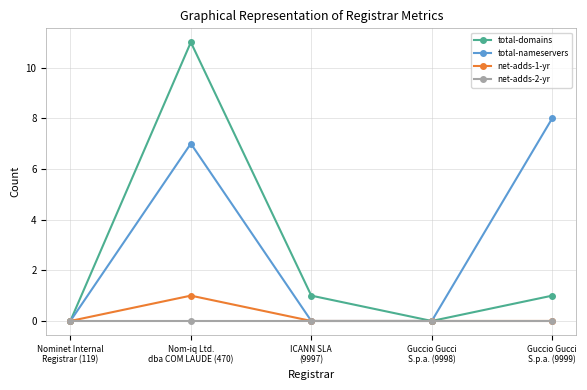

Is it true that total-domains equals 0 at Nominet Internal
Registrar (119)?

True